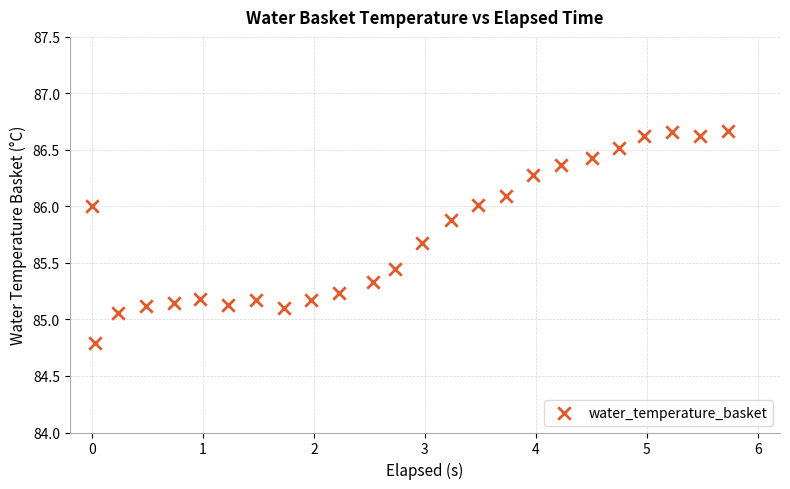

What is the range of X values (max minus min)?

5.7